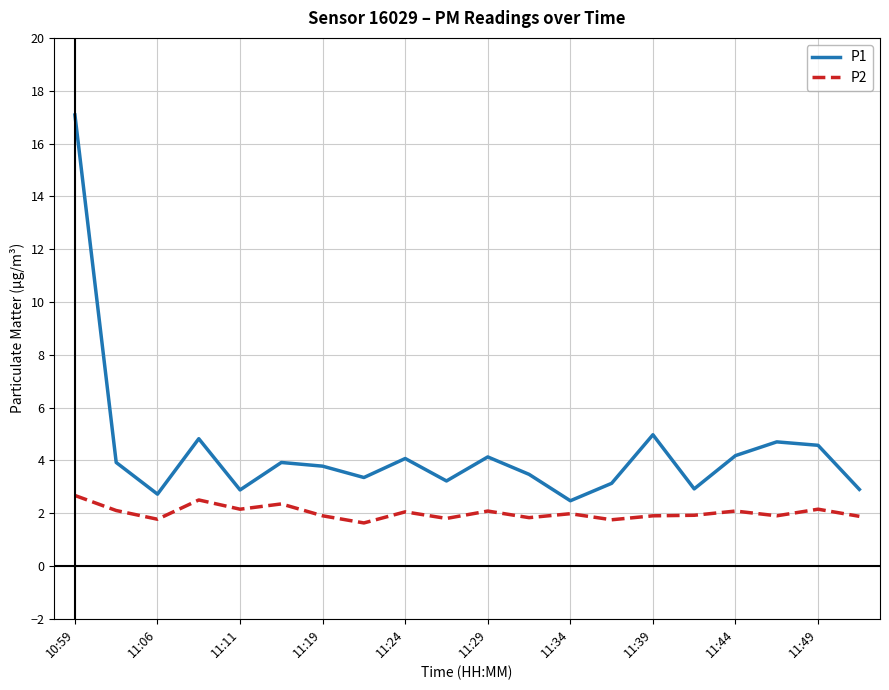

How many categories are shown in the chart?

20